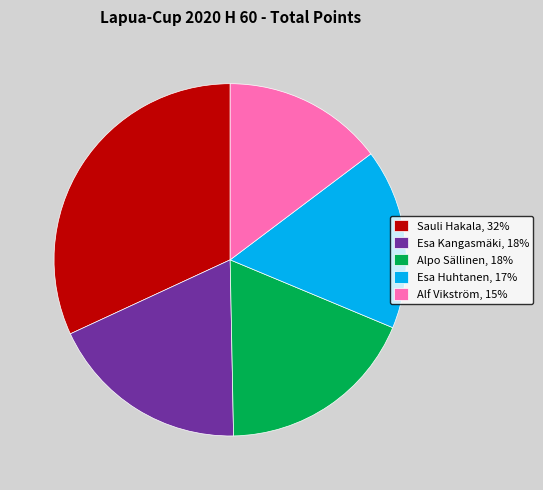

What is the largest slice in the pie chart?

Sauli Hakala